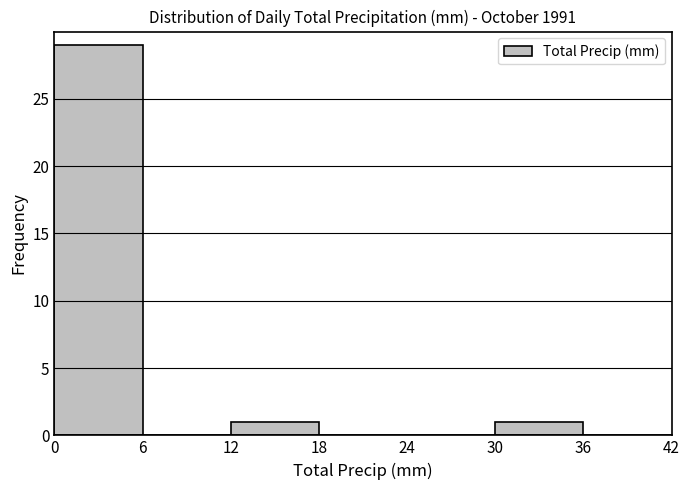

What is the height of the bar covering 30 to 36 on the x-axis? The values are not printed on the chart, so give them approximately, as read against the axis.

1